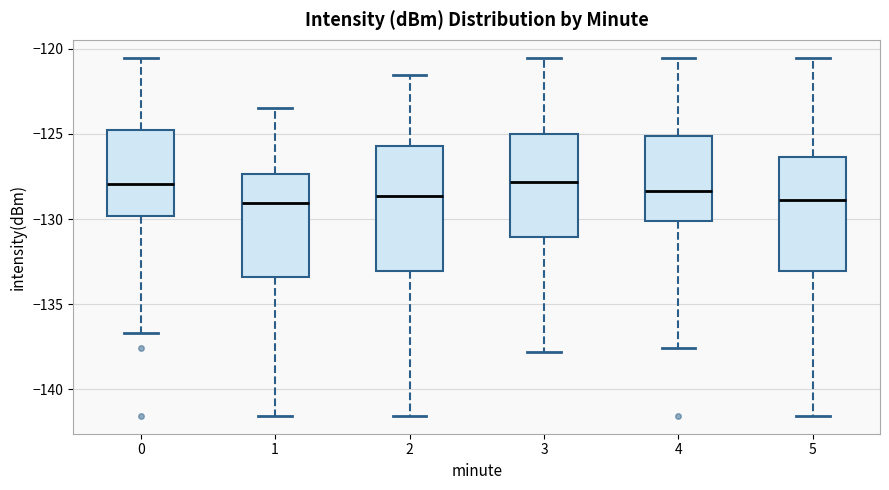

Comparing the boxes themselves (not the whiskers), which one is the tallest?

2